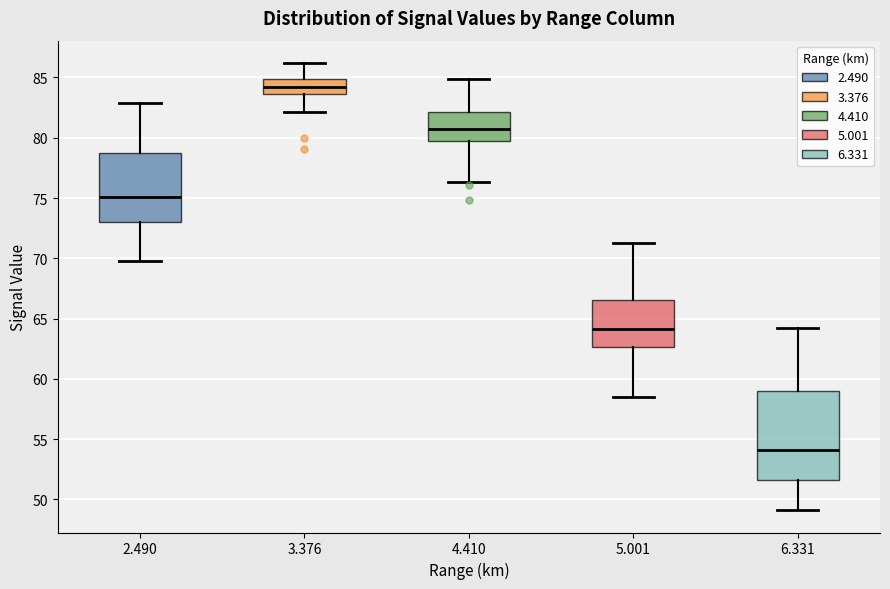

Which box's median line is the lowest?

6.331